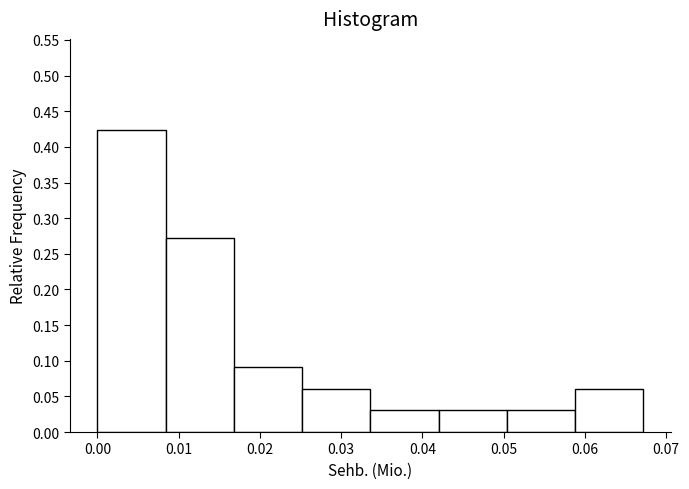

Reading left to right, list every bar in this chart as the range it spans on the x-axis followed by its height. Neither the bar edges nor the heights are printed on the chart, so give them approximately, as read against the axes.

0.000 to 0.008: 0.425
0.008 to 0.017: 0.275
0.017 to 0.025: 0.090
0.025 to 0.034: 0.060
0.034 to 0.042: 0.030
0.042 to 0.050: 0.030
0.050 to 0.059: 0.030
0.059 to 0.067: 0.060